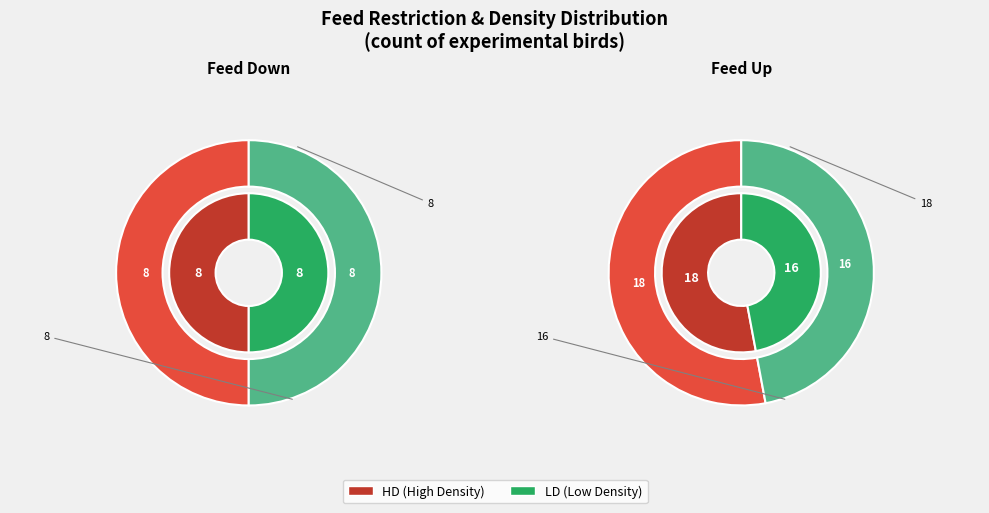

Is there a majority slice in this chart?

Yes